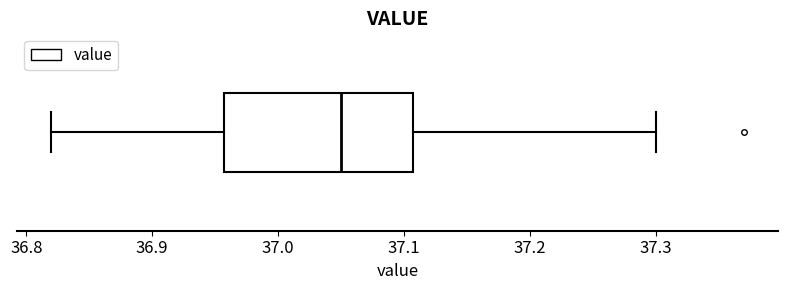

Where is the right edge of the box on the x-axis? The values are not printed on the chart, so give them approximately, as read against the axis.

37.11